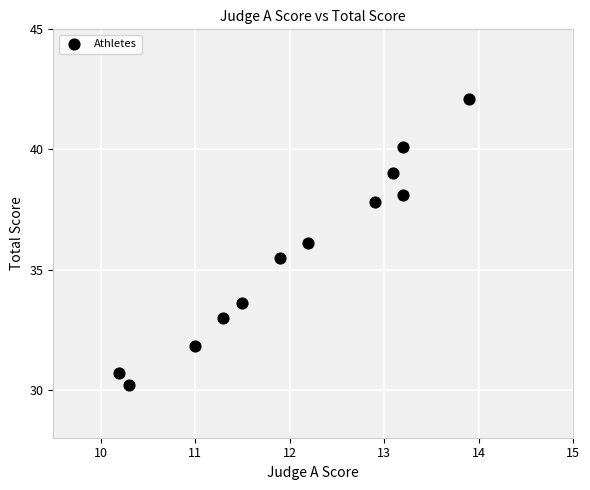

What is the range of X values (max minus min)?

3.7